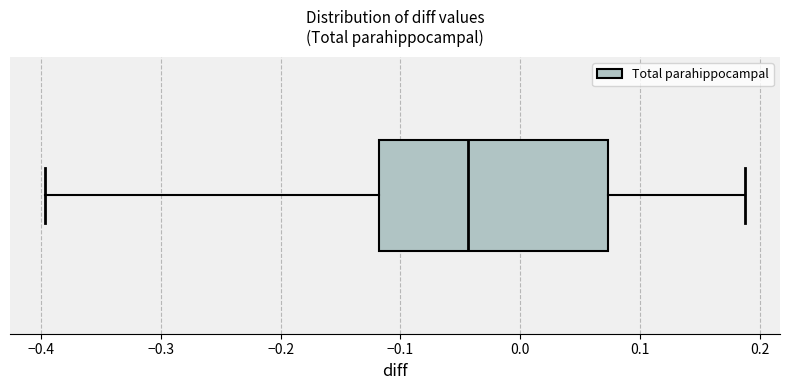

Where does the right whisker of the box end on the x-axis? The values are not printed on the chart, so give them approximately, as read against the axis.

0.19